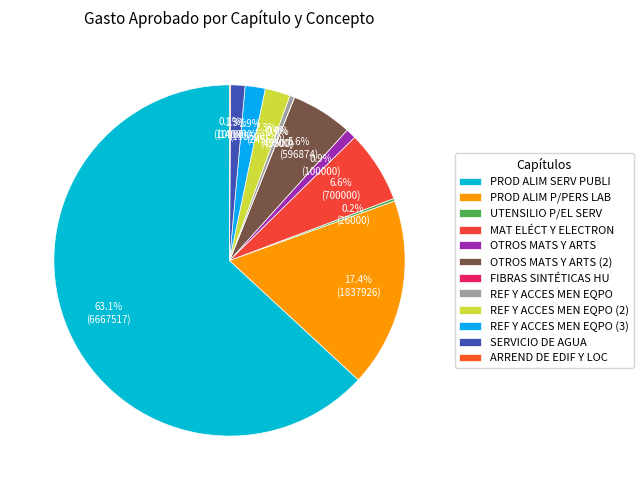

Which category has the biggest portion of the pie?

PROD ALIM SERV PUBLI